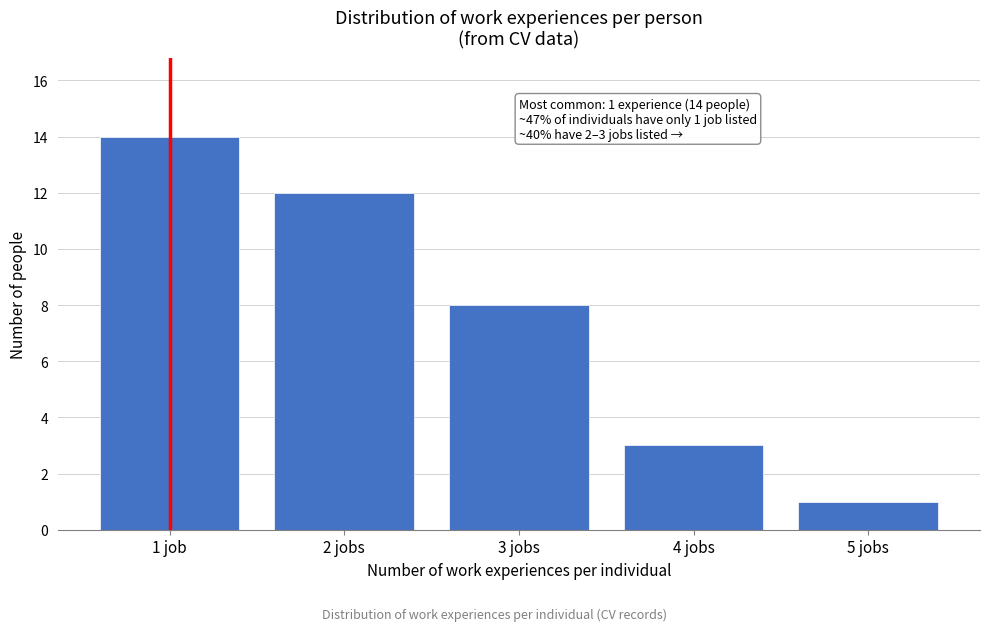

Reading left to right, what are all the values shown in this chart?

14	12	8	3	1